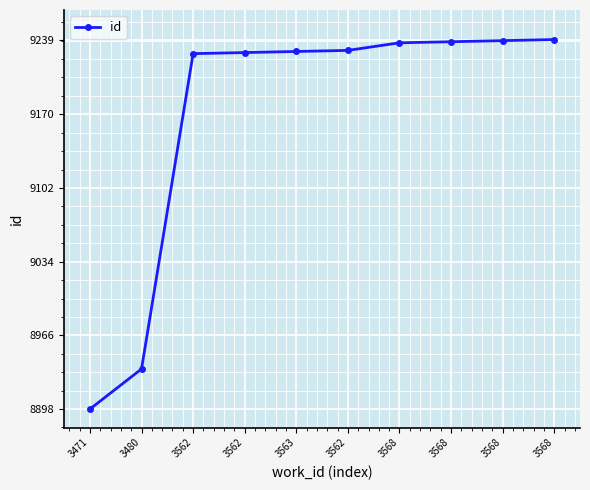

Which category has the lowest value across all series?

3471